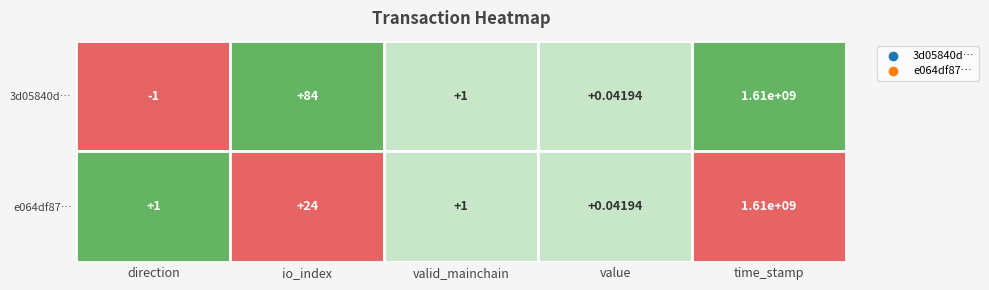

How many values in the e064df87… series exceed 1?

2